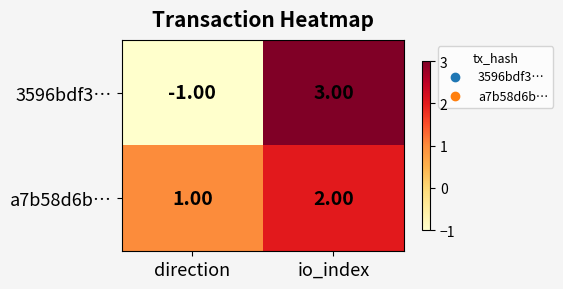

What is the sum of the a7b58d6b… values at io_index and direction?

3